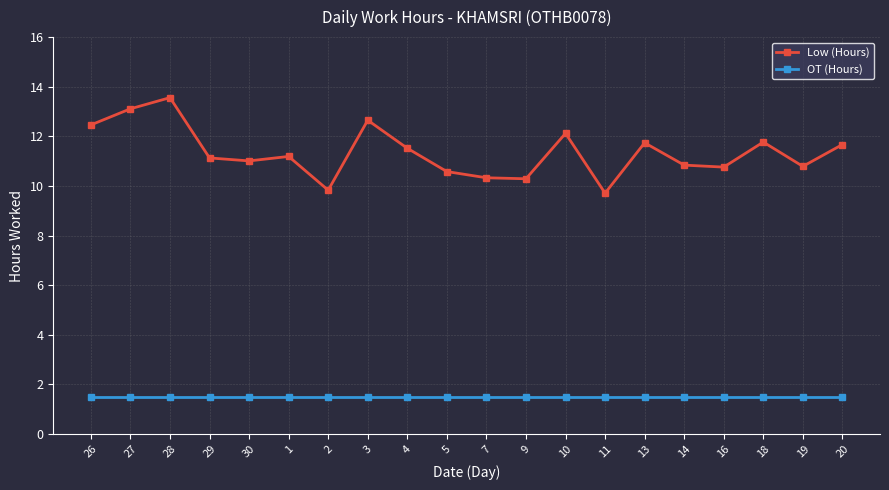

Rank the series at 13 from highest to lowest value.

Low (Hours), OT (Hours)